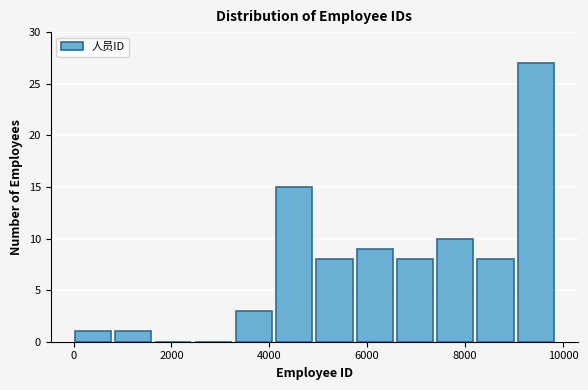

Reading left to right, transcribe this chart: for each bar, give the range it covers on the x-axis and its height. Neither the bar edges nor the heights are printed on the chart, so give them approximately, as read against the axes.

0 to 800: 1
800 to 1600: 1
1600 to 2400: 0
2400 to 3400: 0
3400 to 4200: 3
4200 to 5000: 15
5000 to 5800: 8
5800 to 6600: 9
6600 to 7400: 8
7400 to 8200: 10
8200 to 9000: 8
9000 to 10000: 27